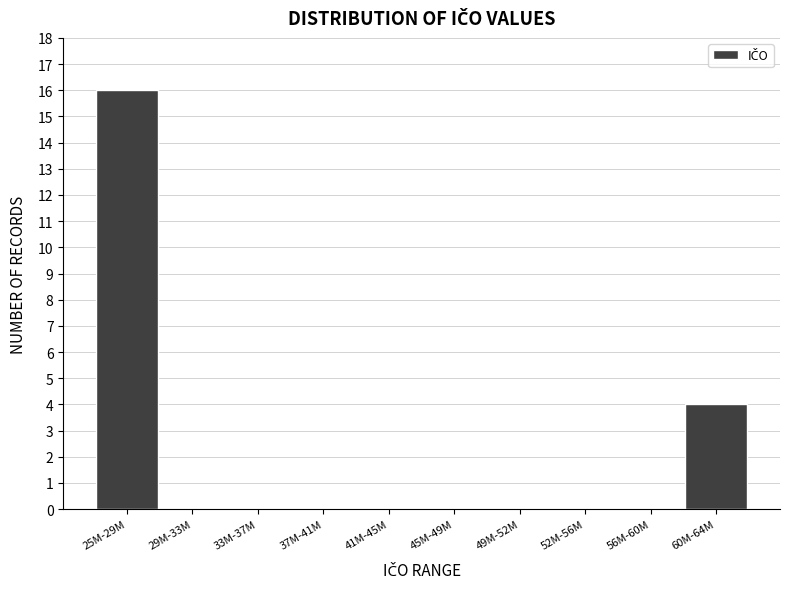

Reading right to left, extract all data points from this chart.

60M-64M=4	56M-60M=0	52M-56M=0	49M-52M=0	45M-49M=0	41M-45M=0	37M-41M=0	33M-37M=0	29M-33M=0	25M-29M=16